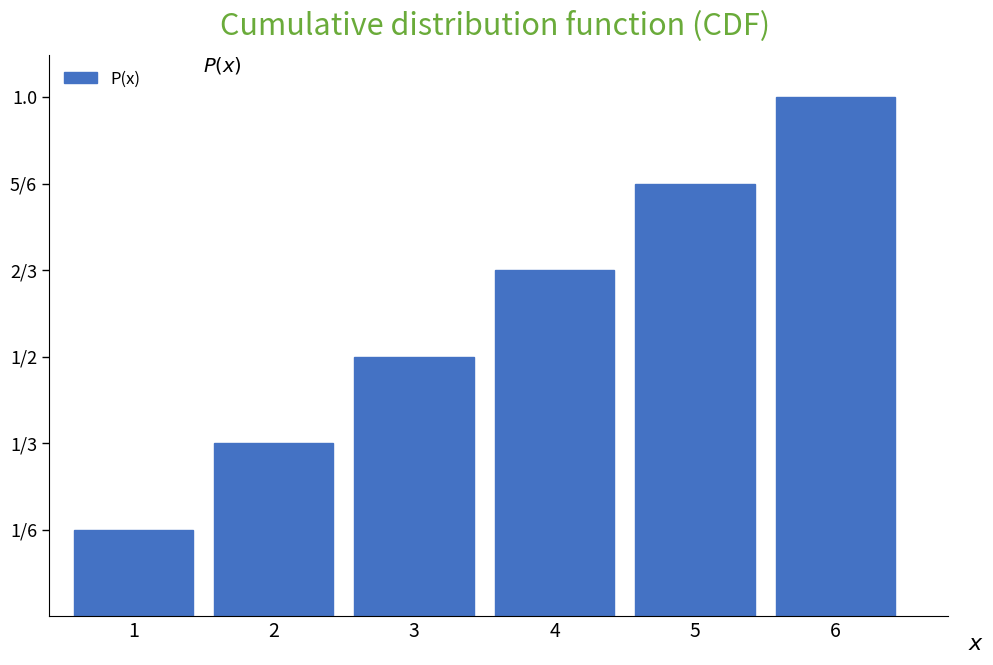

List the labels in order of value, largest first.

6, 5, 4, 3, 2, 1